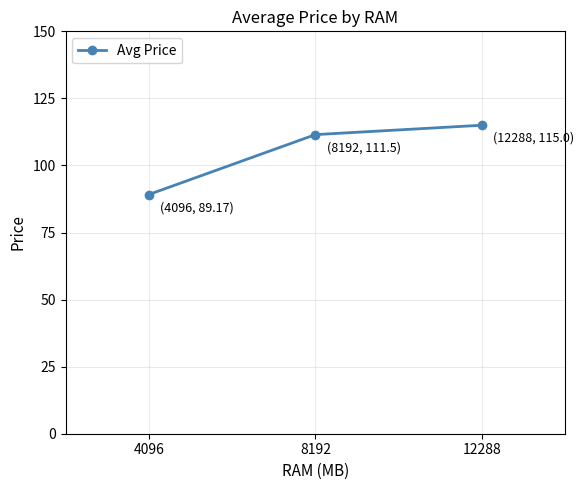

Reading left to right, list all the values displayed in this chart.

89.2	111.5	115.0